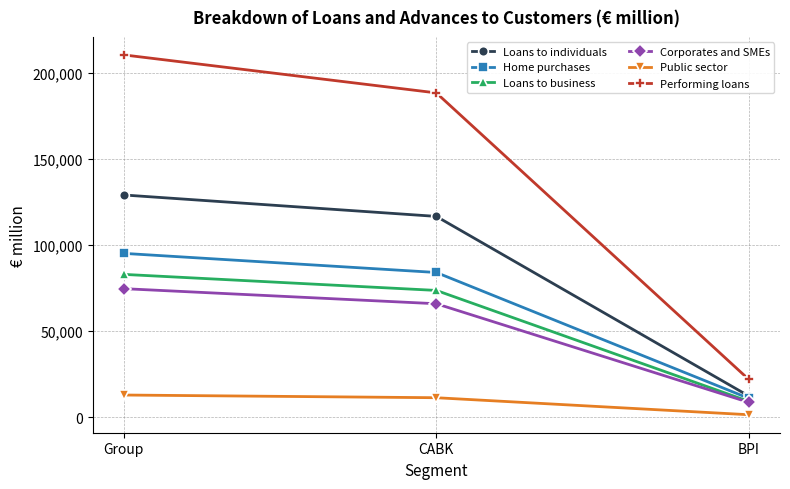

What is the sum of the Loans to business values at BPI and Group?

92344